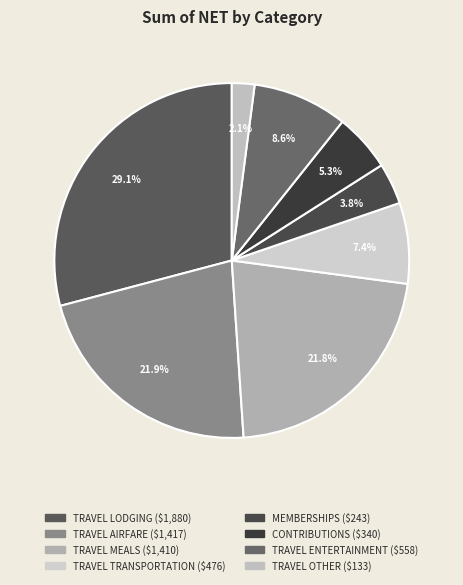

What is the total percentage of TRAVEL LODGING and TRAVEL AIRFARE?

51.1%